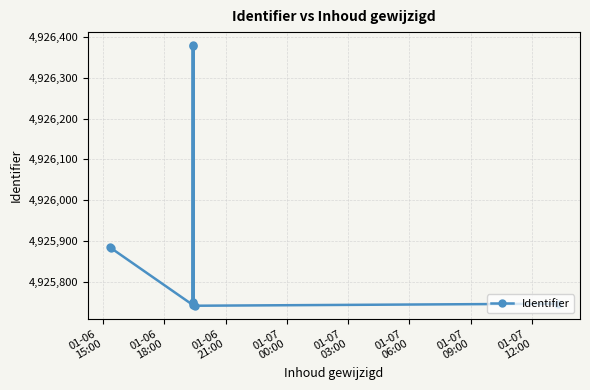

True or false: there are more than 1 points higher than both neighbors.

True